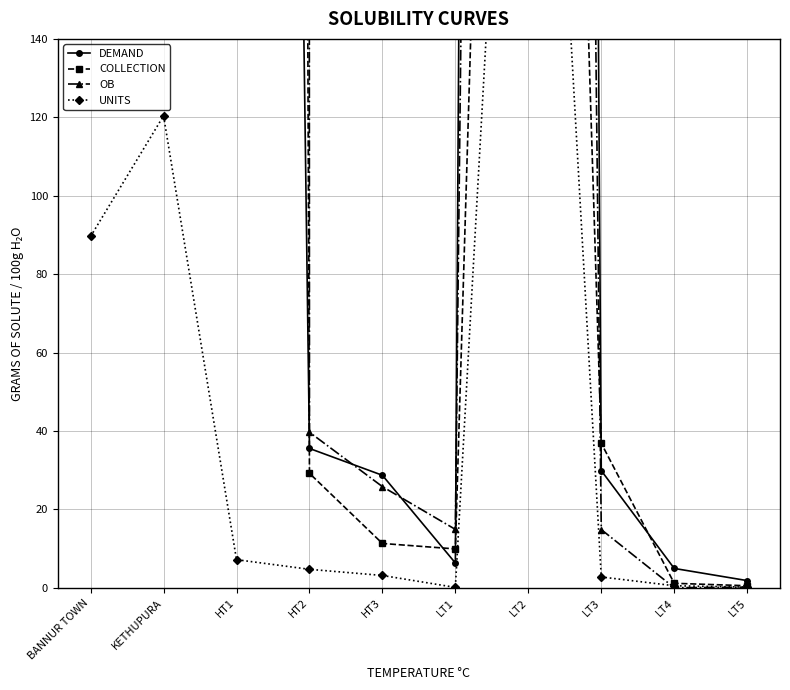

Where is DEMAND nearest to the value 1441?

HT1